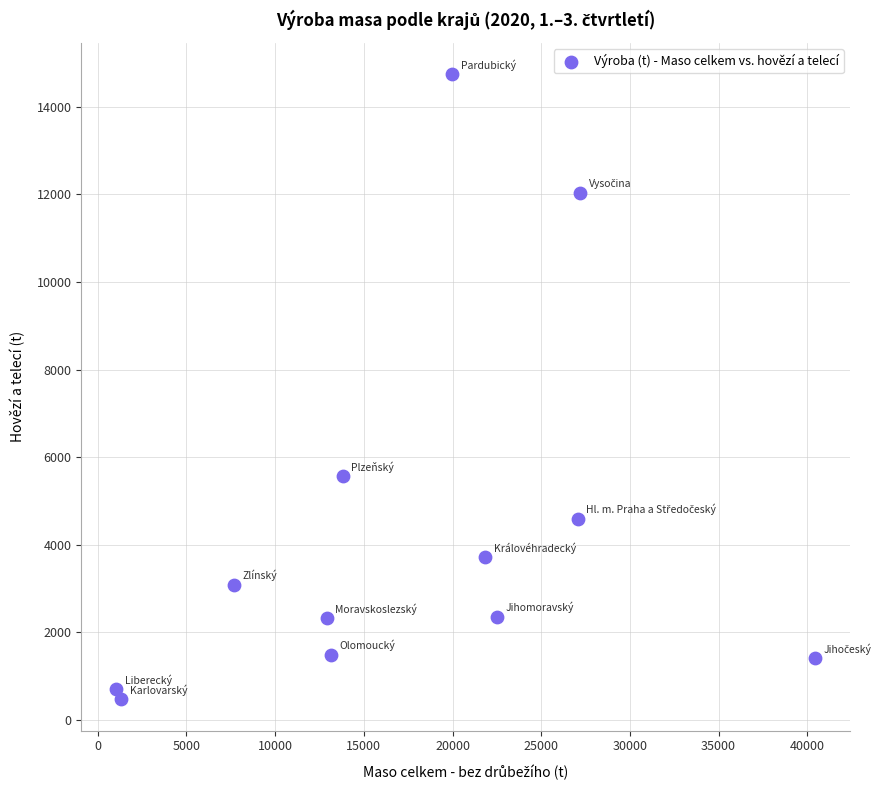

What Y value in the scatter plot is closest to 7604?

5563.2